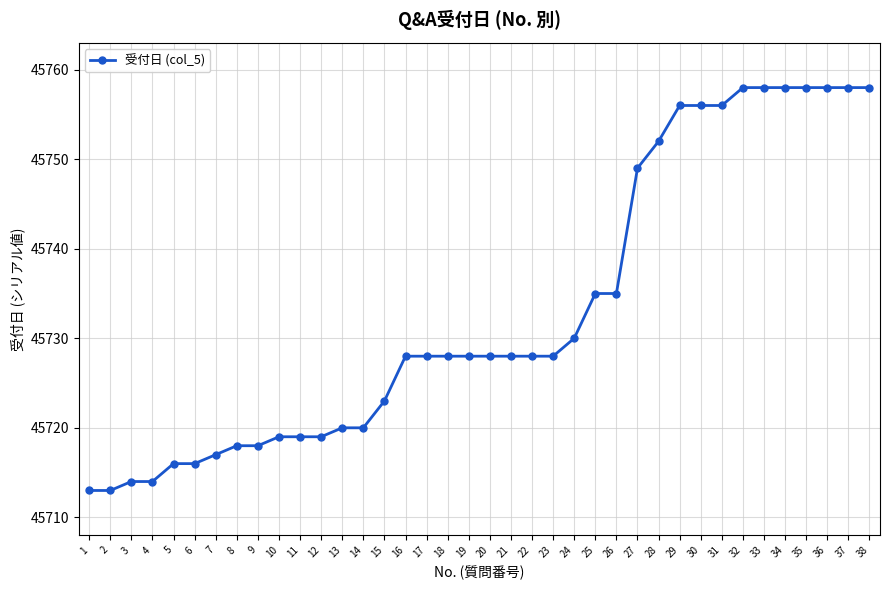

What is the maximum value shown in the chart?

45758